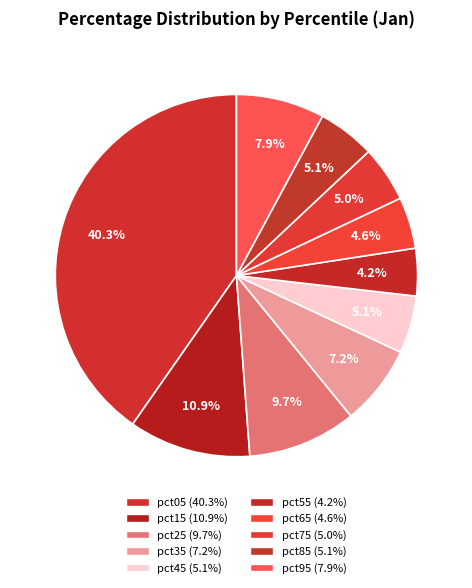

What is the smallest slice in the pie chart?

pct55